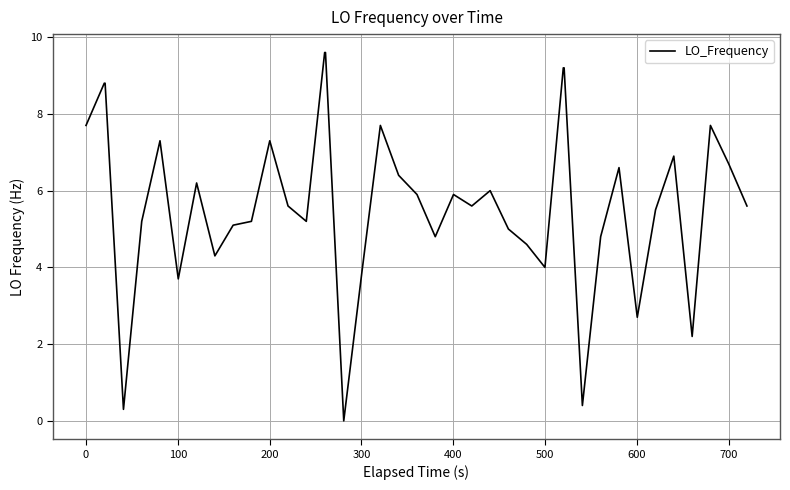

What is the greatest value displayed?

9.6